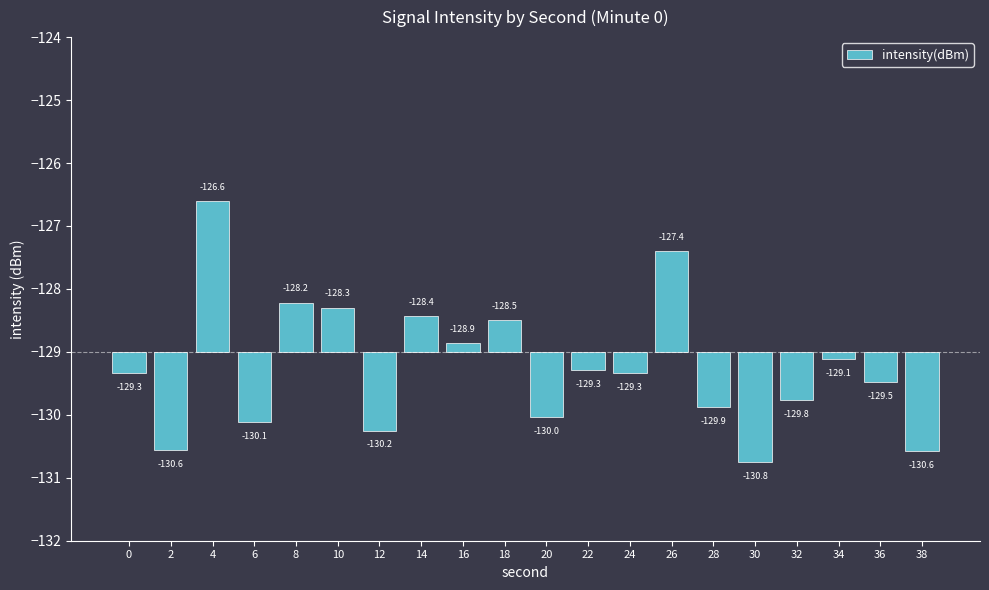

True or false: the data shows -0.5 at 24.

False